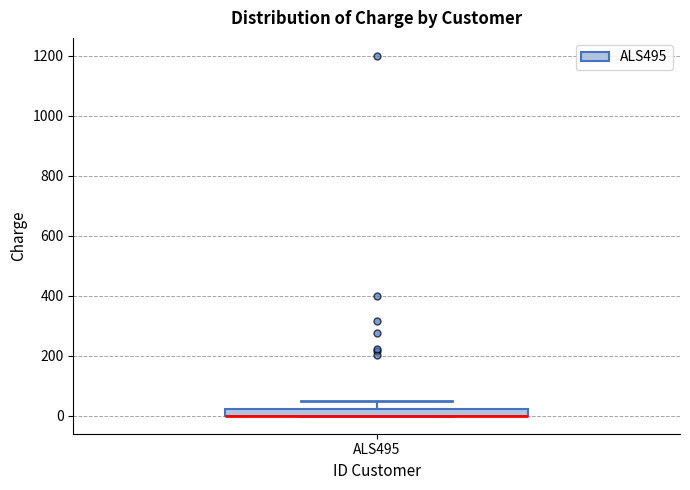

Where does the upper whisker of the box for ALS495 end on the y-axis? The values are not printed on the chart, so give them approximately, as read against the axis.

40